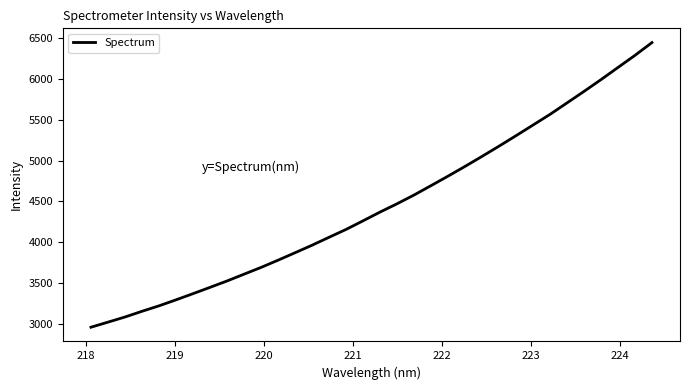

What is the difference between the maximum and minimum values?

3486.9